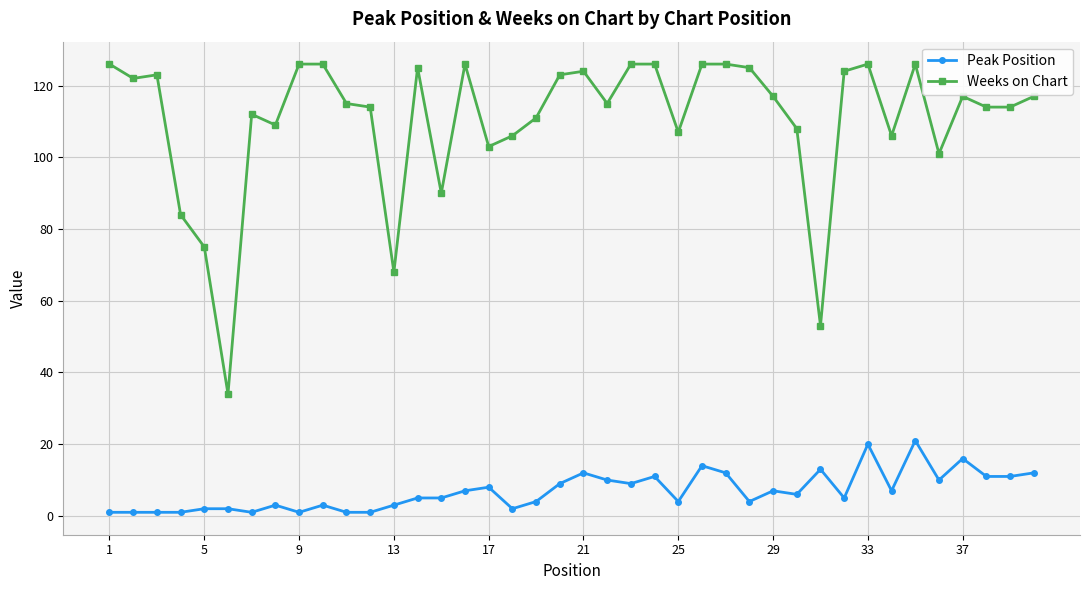

What is the maximum value shown in the chart?

126